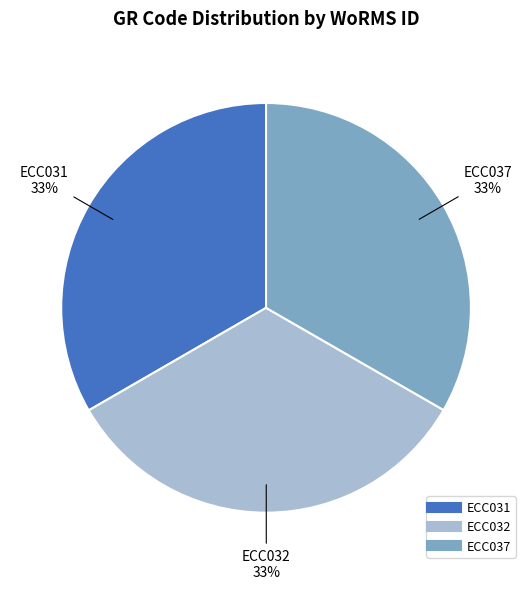

Do ECC031 and ECC037 together represent more than half of the pie?

Yes